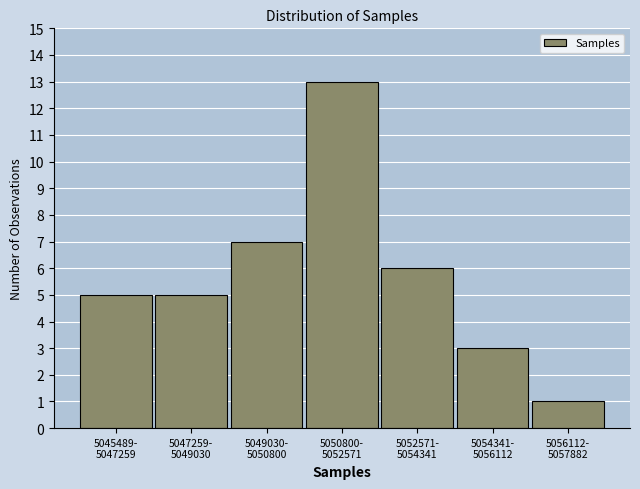

Reading right to left, transcribe all the data shown in this chart.

1	3	6	13	7	5	5